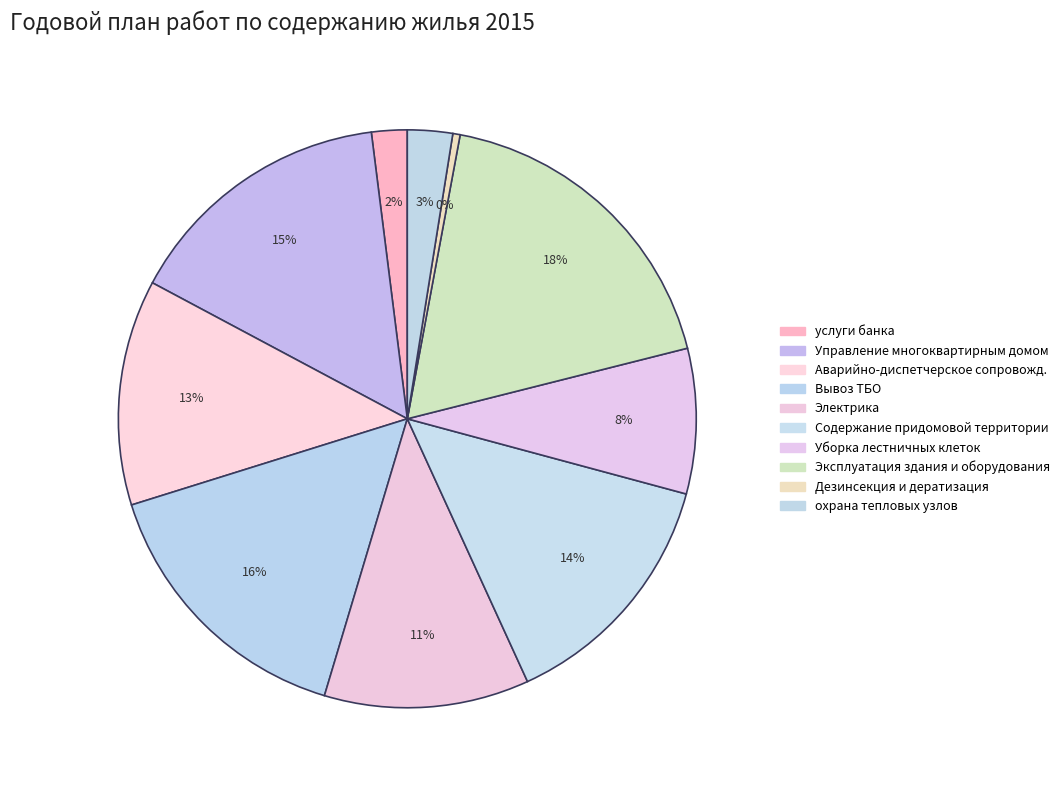

True or false: охрана тепловых узлов accounts for 3% of the total.

True